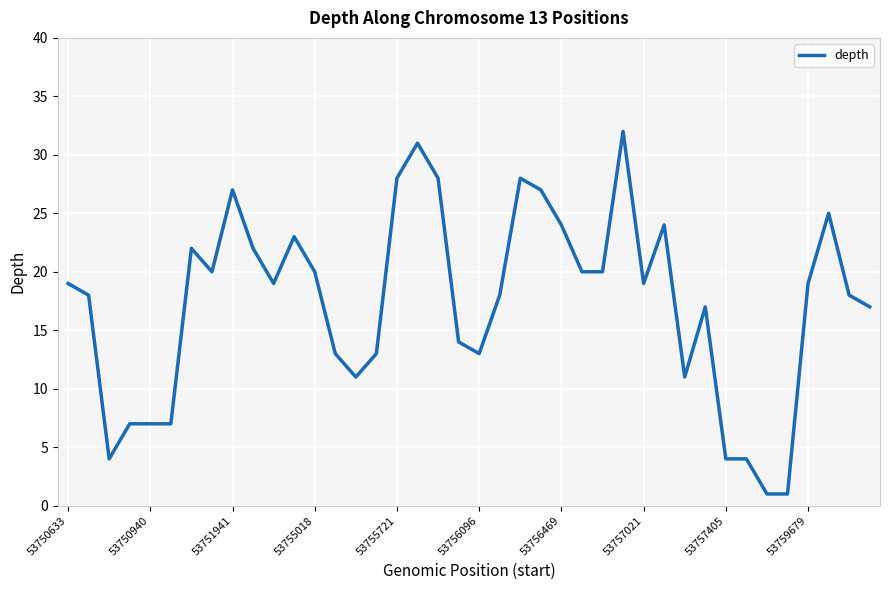

What is the difference between the maximum and minimum values?

31